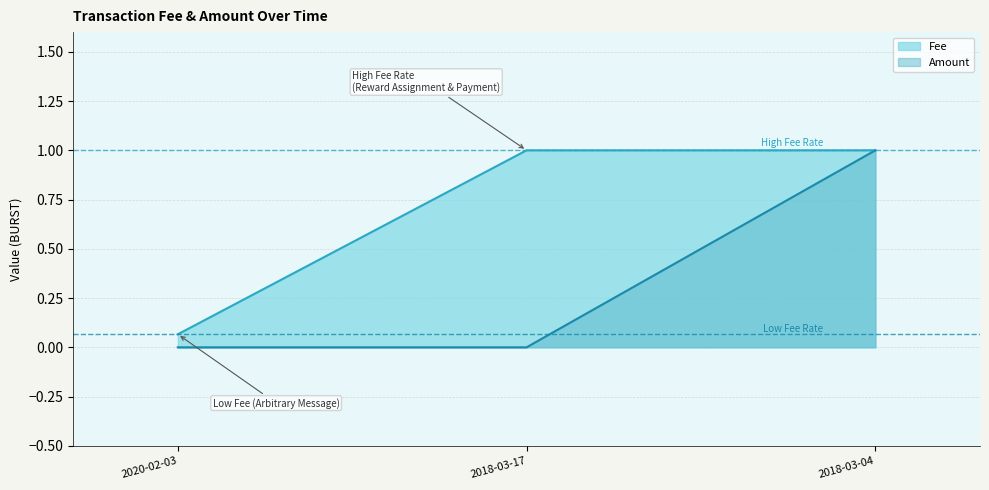

Rank the categories by Amount value from lowest to highest.

2020-02-03, 2018-03-17, 2018-03-04